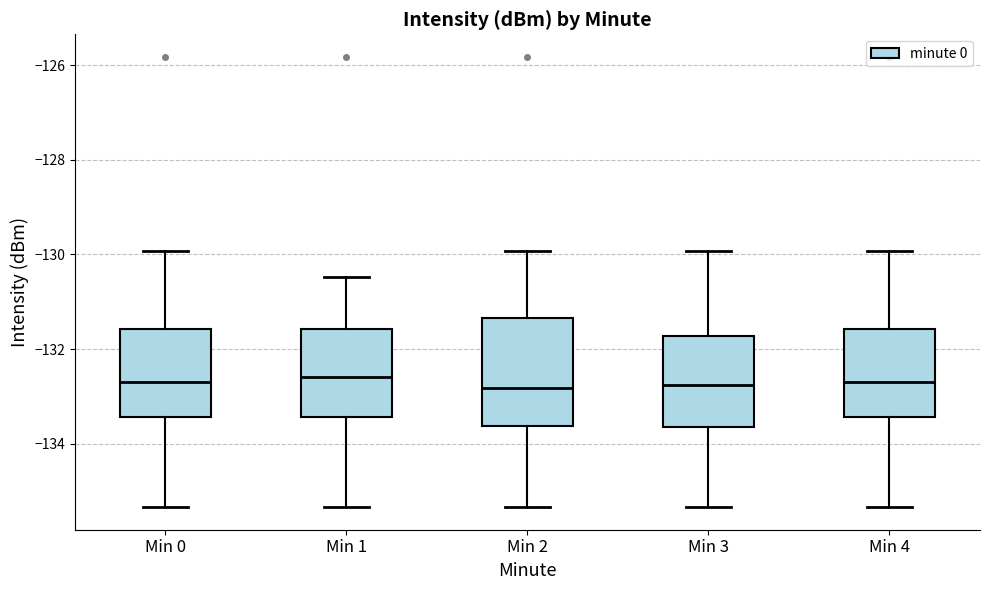

Reading left to right, read every box against the y-axis: the position of its median line, the range the box covers, and the ends of its whiskers. The values are not printed on the chart, so give them approximately, as read against the axis.

Min 0: median -132.6, box -133.4 to -131.6, whiskers -135.4 to -130.0
Min 1: median -132.6, box -133.4 to -131.6, whiskers -135.4 to -130.4
Min 2: median -132.8, box -133.6 to -131.4, whiskers -135.4 to -130.0
Min 3: median -132.8, box -133.6 to -131.8, whiskers -135.4 to -130.0
Min 4: median -132.6, box -133.4 to -131.6, whiskers -135.4 to -130.0